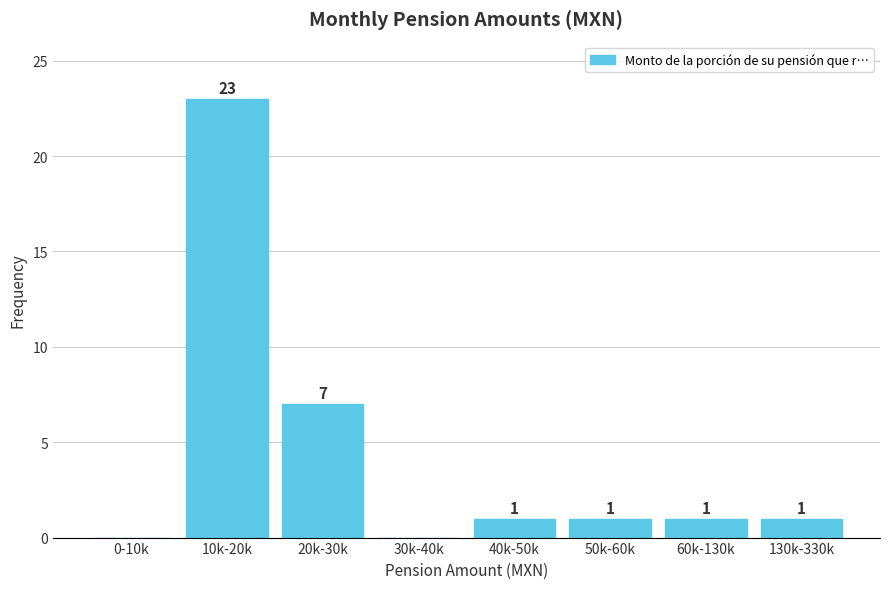

Reading left to right, transcribe all the data shown in this chart.

0-10k=0	10k-20k=23	20k-30k=7	30k-40k=0	40k-50k=1	50k-60k=1	60k-130k=1	130k-330k=1